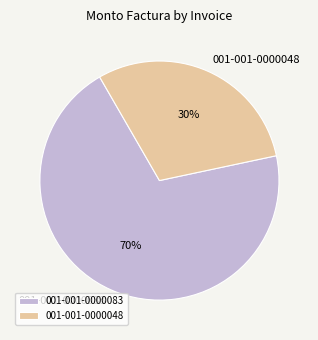

To the nearest percent, what is the average slice percentage?

50%